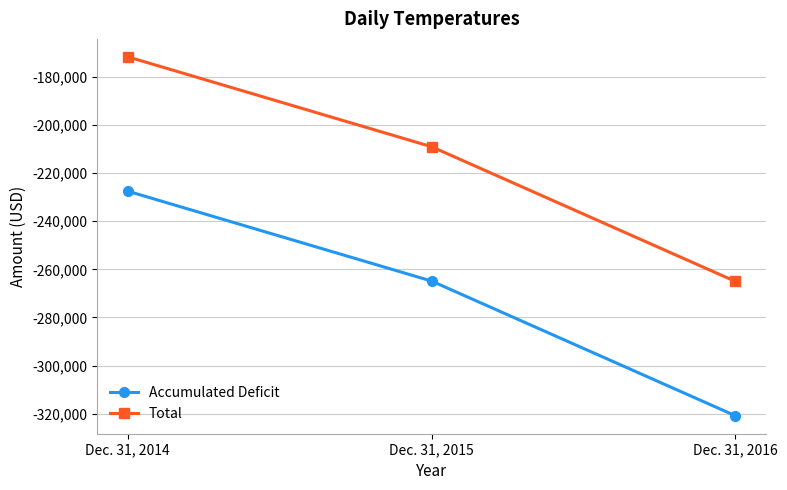

Where is Total nearest to the value -218375?

Dec. 31, 2015